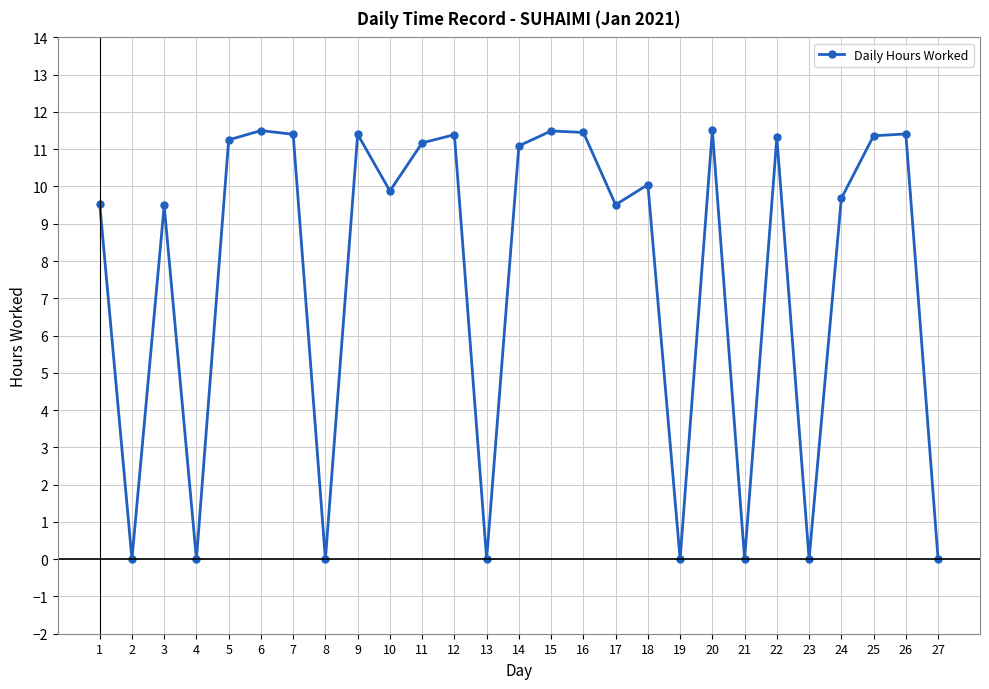

What is the sum of the values at 17 and 25?

20.9